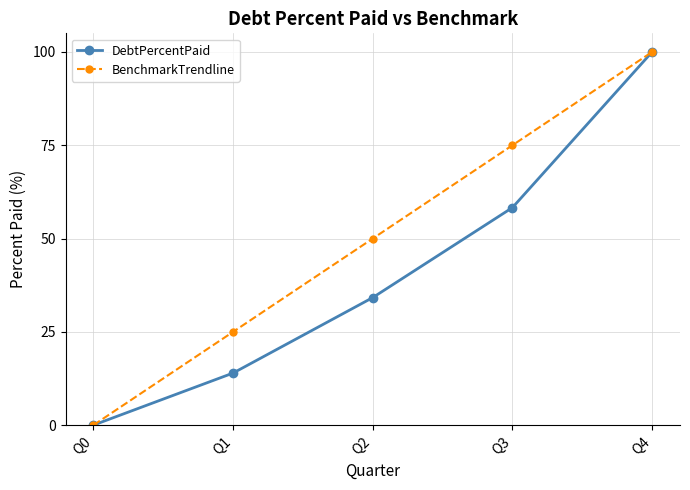

What is the maximum value for BenchmarkTrendline?

100.0